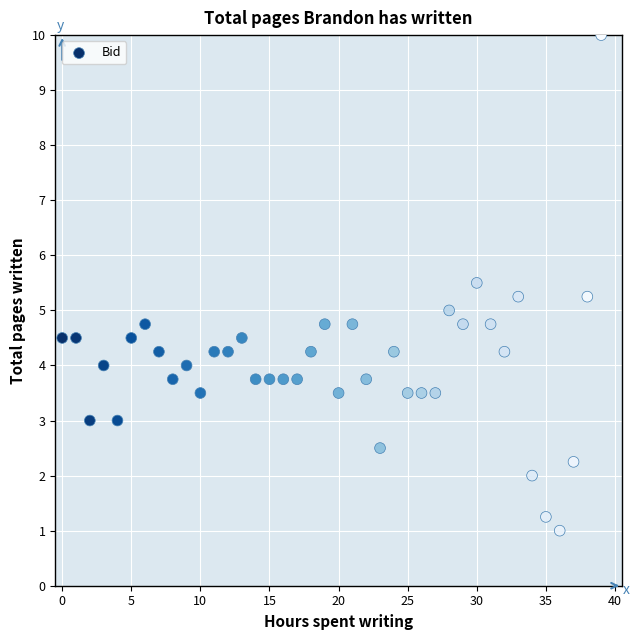

What is the range of Y values (max minus min)?

9.0